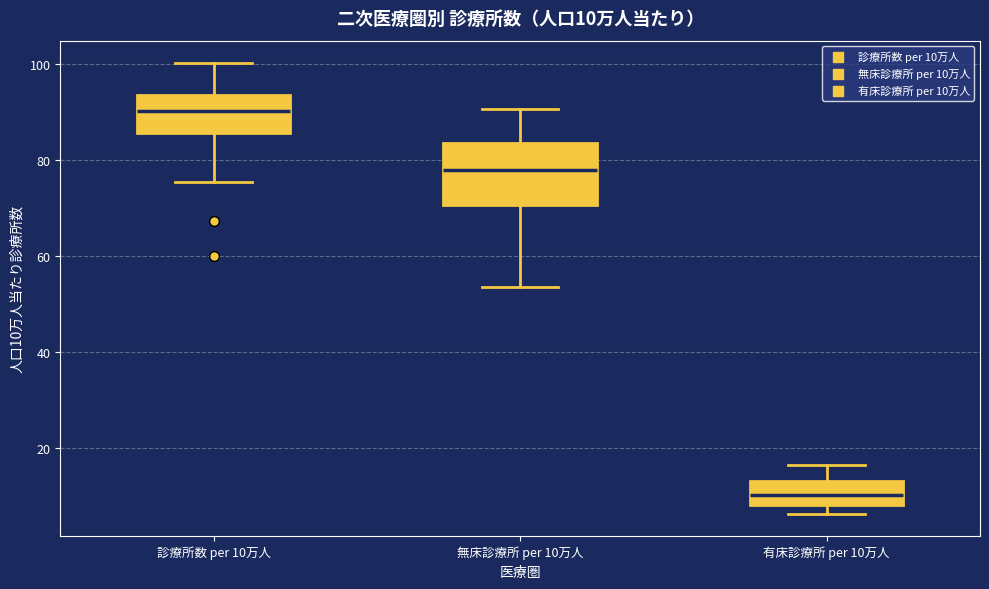

Comparing the boxes themselves (not the whiskers), which one is the tallest?

無床診療所 per 10万人